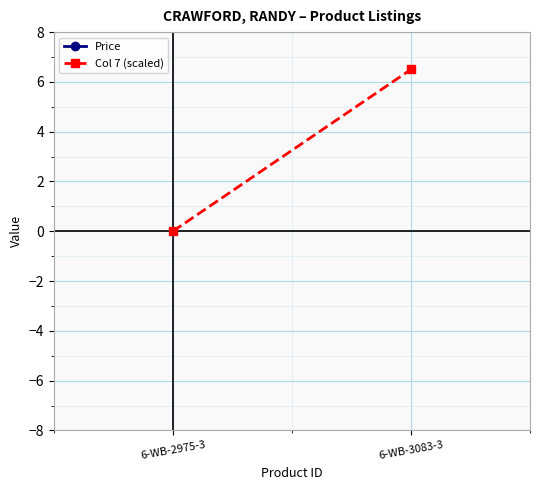

Reading left to right, extract all data points from this chart.

Price: 10.0	10.0
Col 7 (scaled): 0.0	6.5